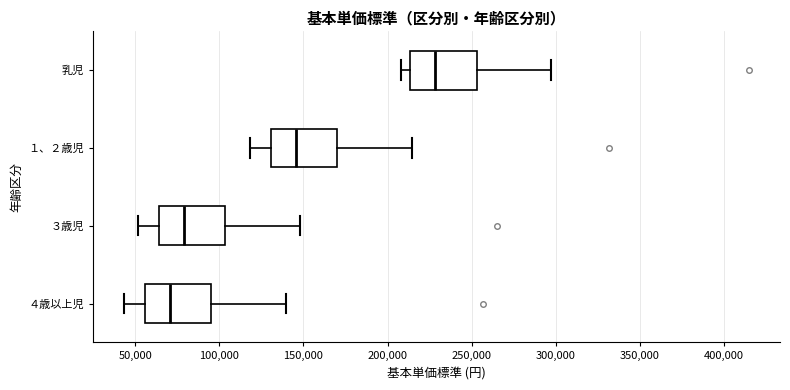

Reading bottom to top, transcribe this box plot: for each box, give where its median line is, the range the box spans, and where its two whiskers end, as read against the x-axis. The values are not printed on the chart, so give them approximately, as read against the axis.

４歳以上児: median 70000, box 55000 to 95000, whiskers 45000 to 140000
３歳児: median 80000, box 65000 to 105000, whiskers 50000 to 150000
１、２歳児: median 145000, box 130000 to 170000, whiskers 120000 to 215000
乳児: median 230000, box 215000 to 255000, whiskers 210000 to 295000